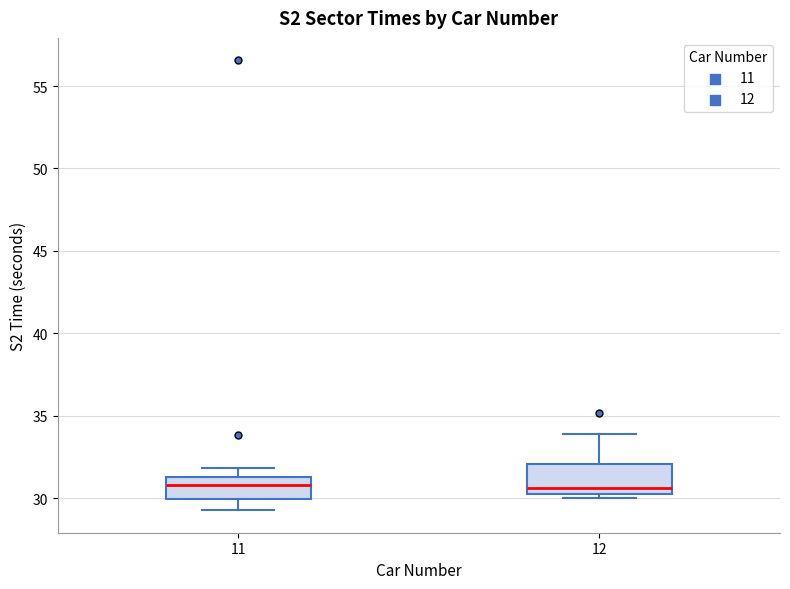

Reading left to right, transcribe this box plot: for each box, give where its median line is, the range the box spans, and where its two whiskers end, as read against the y-axis. The values are not printed on the chart, so give them approximately, as read against the axis.

11: median 31.0, box 30.0 to 31.5, whiskers 29.5 to 32.0
12: median 30.5 (just above the box's lower edge), box 30.5 to 32.0, whiskers 30.0 to 34.0